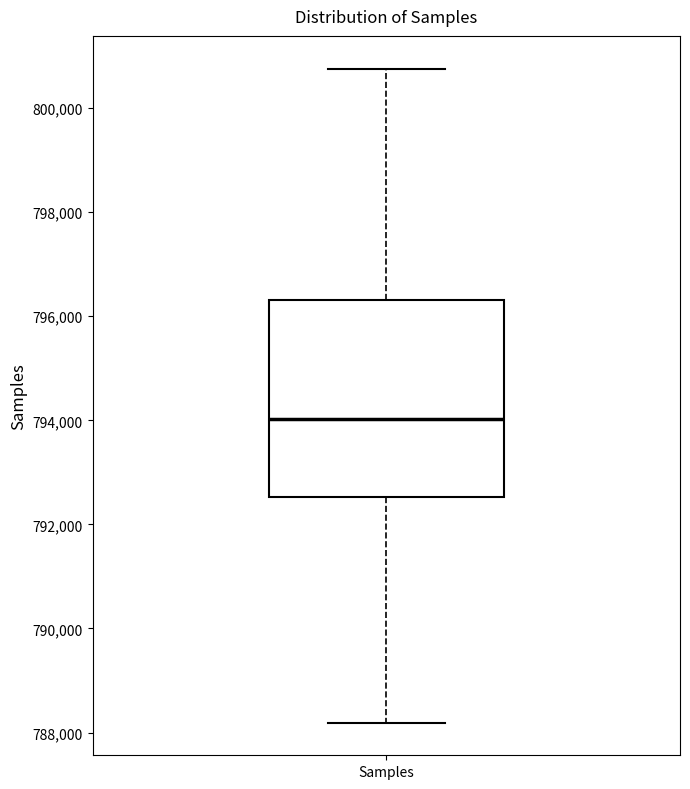

Read this box plot against the y-axis: the position of the median line, the range covered by the box, and the ends of both whiskers. The values are not printed on the chart, so give them approximately, as read against the axis.

median 794000, box 792600 to 796400, whiskers 788200 to 800800